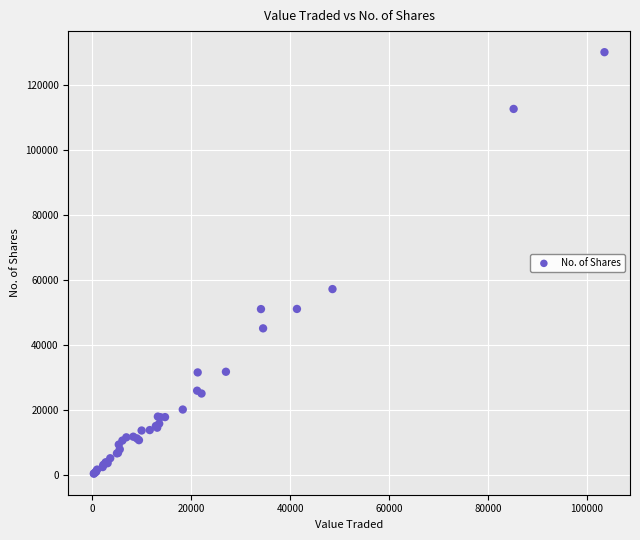

What Y value in the scatter plot is closest to 65249?

57203